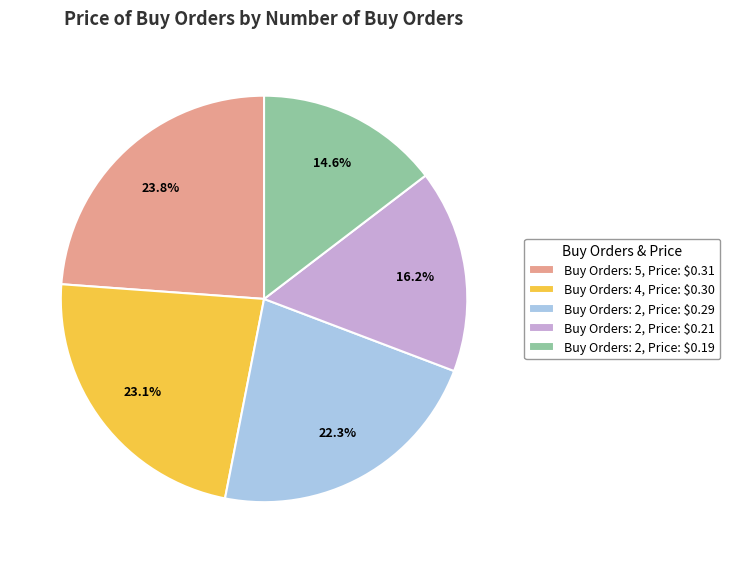

How much of the chart is everything except Buy Orders: 2, Price: $0.19?

85.4%